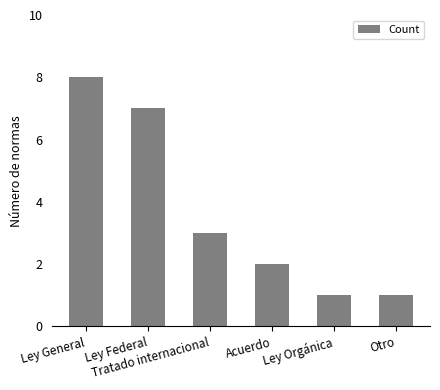

What is the value of the 2nd bar from the left?

7